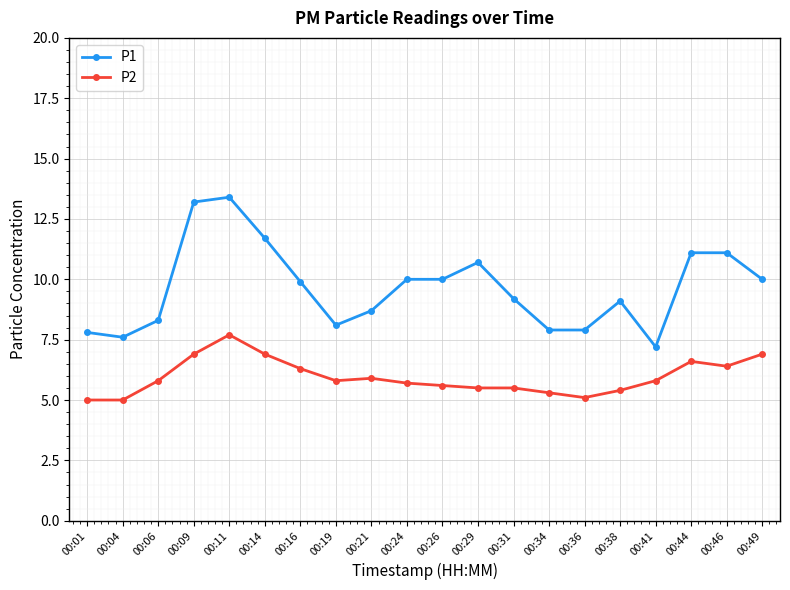

Which series changed the most between 00:24 and 00:49?

P2